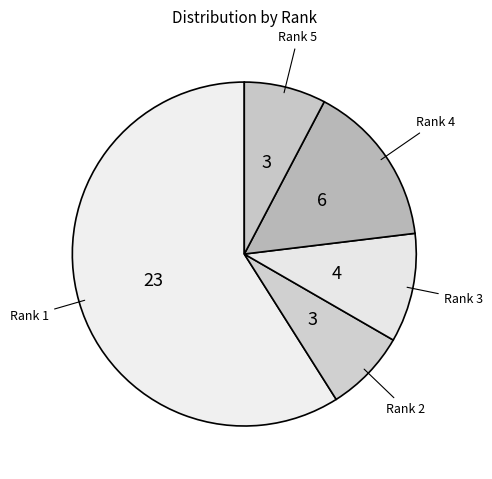

How many segments does this pie chart have?

5